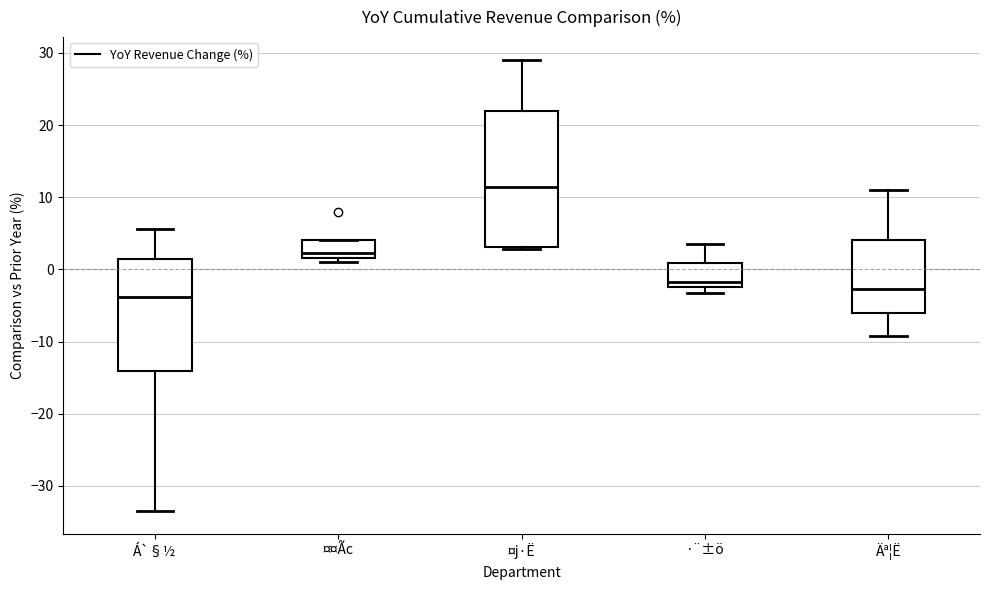

Which box is the tallest, from its lower edge to its upper edge?

¤j·Ë